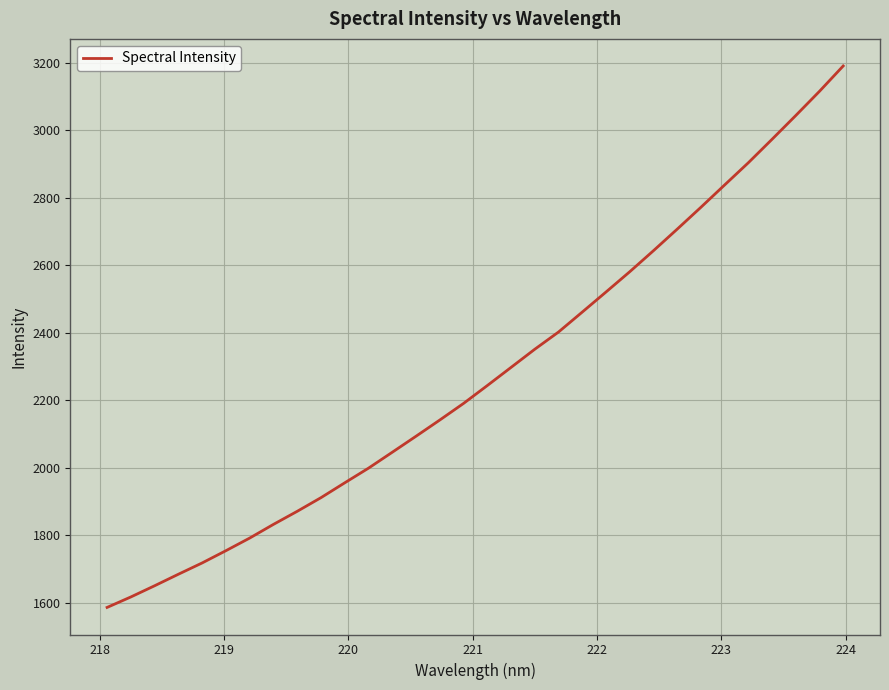

What is the minimum value shown in the chart?

1586.2